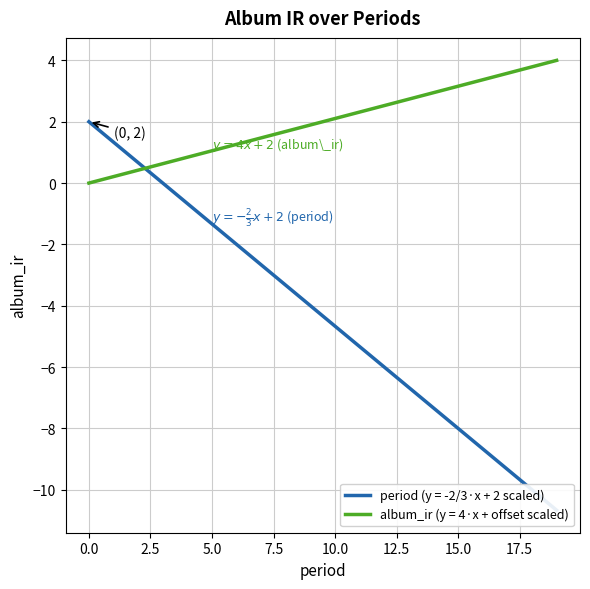

Reading left to right, extract all data points from this chart.

2.0	1.3	0.7	0.0	-0.7	-1.3	-2.0	-2.7	-3.3	-4.0	-4.7	-5.3	-6.0	-6.7	-7.3	-8.0	-8.7	-9.3	-10.0	-10.7